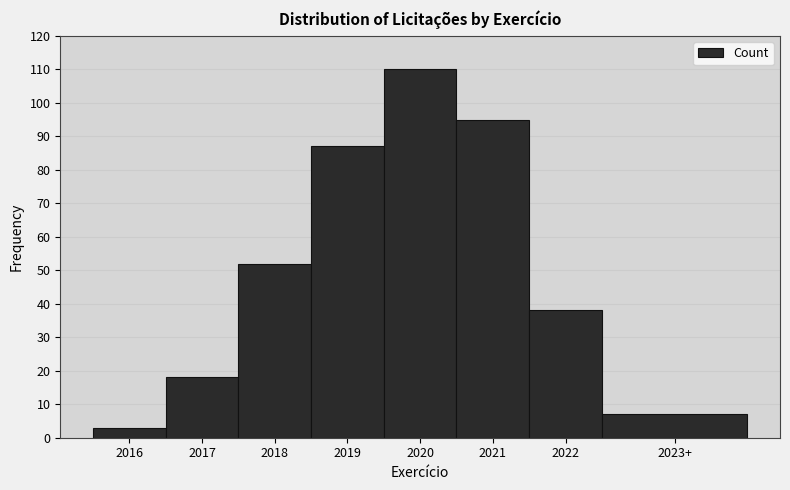

Reading left to right, transcribe all the data shown in this chart.

3	18	52	87	110	95	38	7